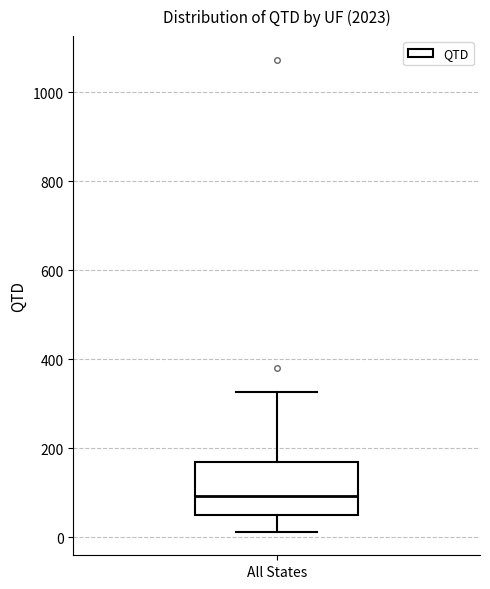

Read this box plot against the y-axis: the position of the median line, the range covered by the box, and the ends of both whiskers. The values are not printed on the chart, so give them approximately, as read against the axis.

median 100, box 40 to 160, whiskers 20 to 320